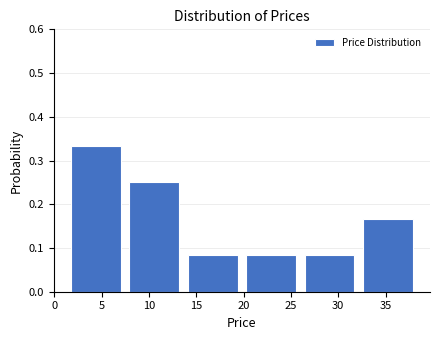

How tall is the bar that spans 32.0 to 38.5 on the x-axis? Neither the bar edges nor the heights are printed on the chart, so give them approximately, as read against the axes.

0.17